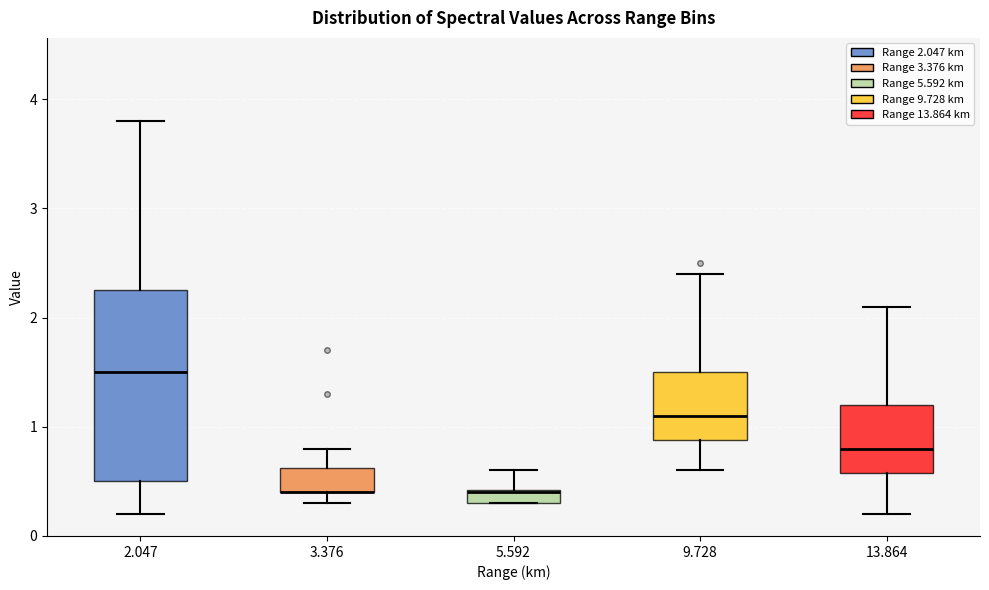

Comparing the boxes themselves (not the whiskers), which one is the tallest?

2.047